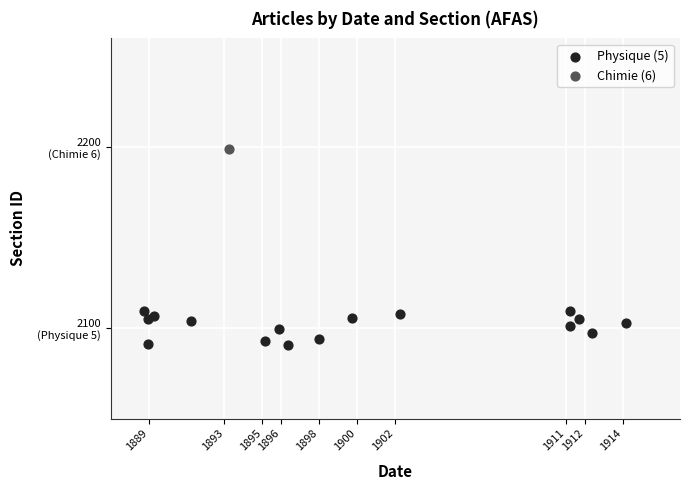

What are all the series names shown in the legend?

Physique (5), Chimie (6)